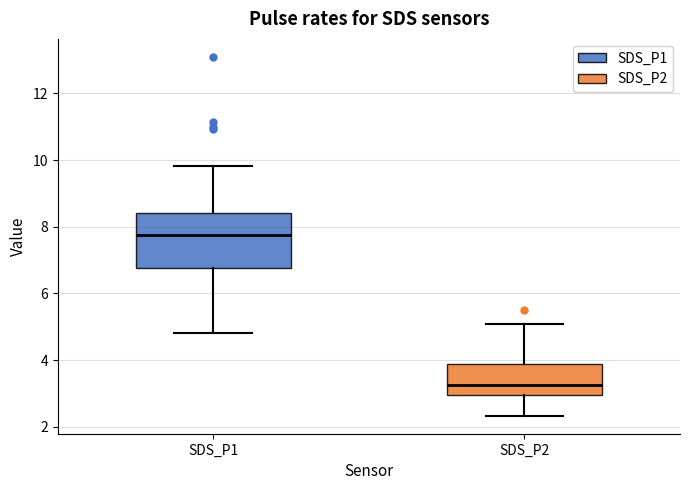

Where does the lower whisker of the box for SDS_P1 end on the y-axis? The values are not printed on the chart, so give them approximately, as read against the axis.

4.8